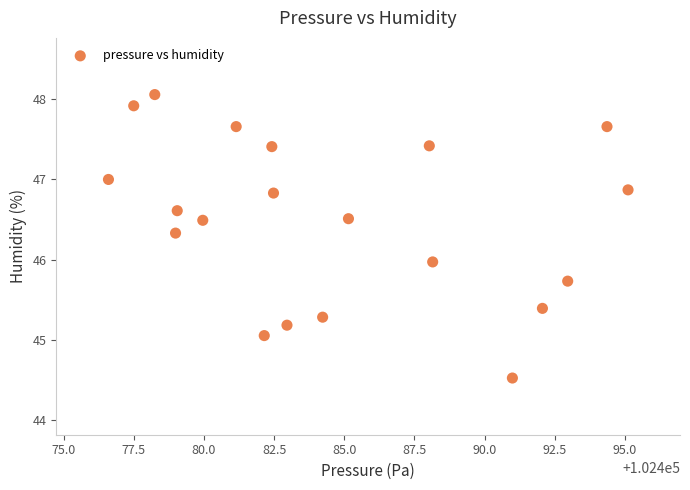

What is the range of Y values (max minus min)?

3.5